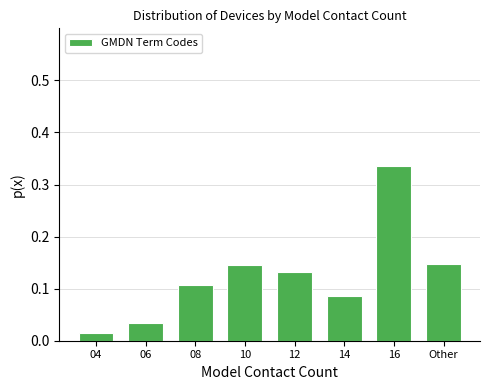

The value at 12 is 0.2. True or false?

False